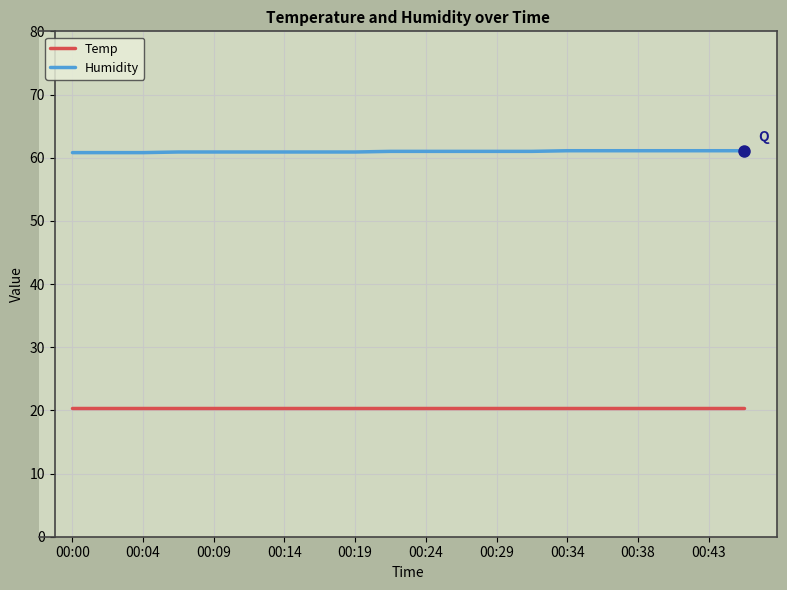

True or false: Humidity and Temp cross at least once.

False